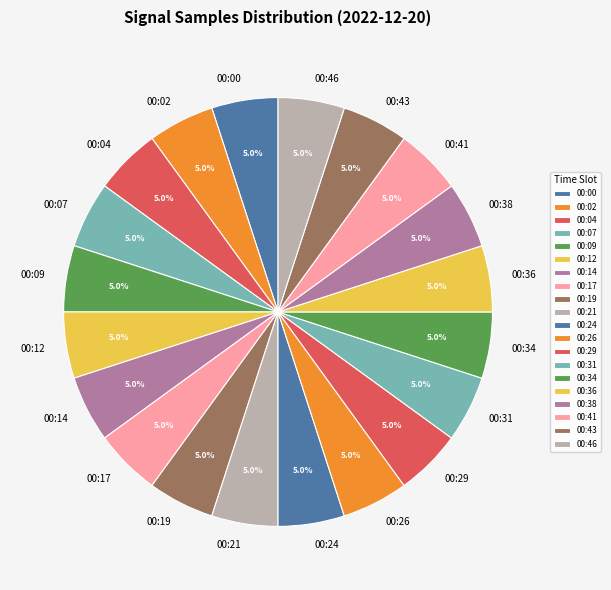

To the nearest percent, what percentage of the pie is 00:31?

5%